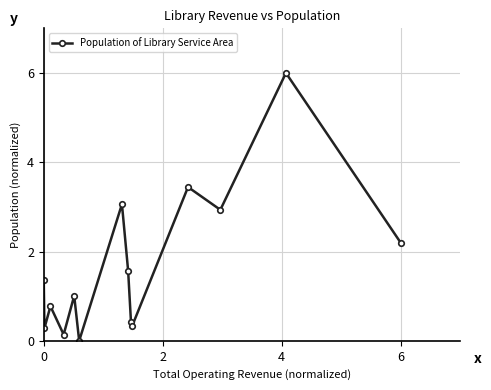

What is the average value?

1.7